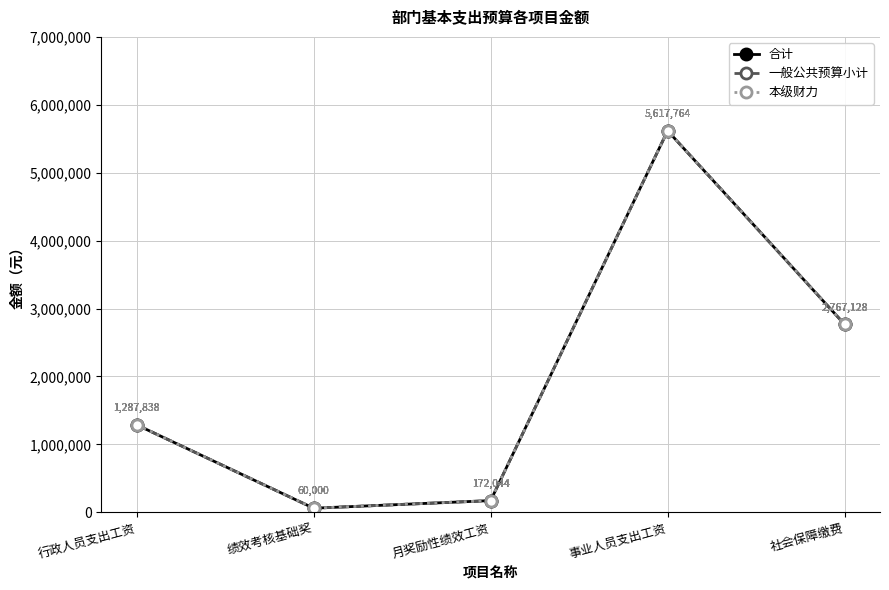

Is this an area chart (filled region under the line)?

No